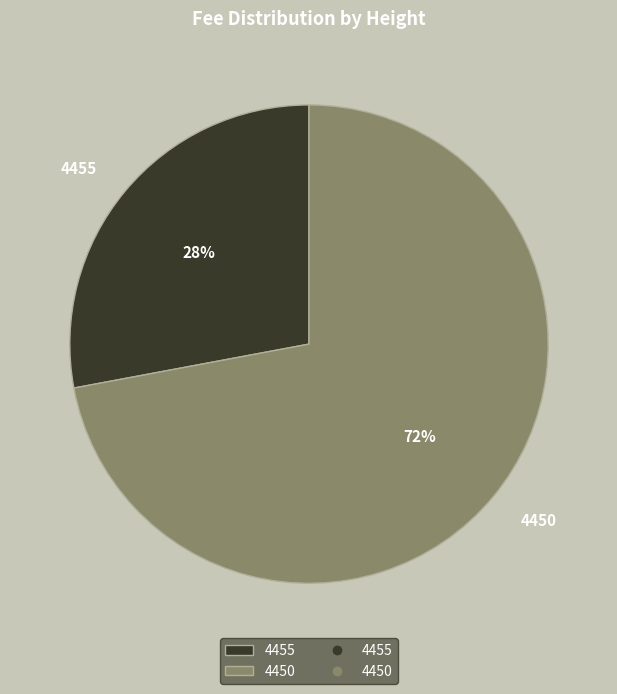

True or false: 4450 accounts for 83% of the total.

False